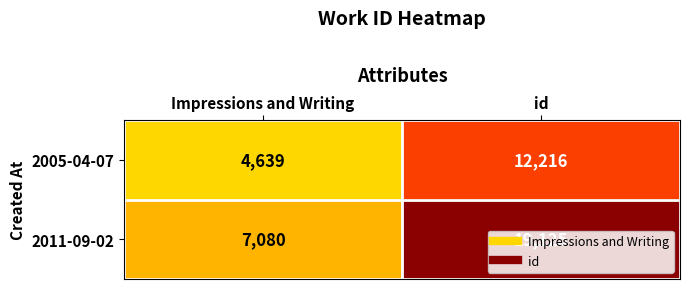

What is the difference between the 2011-09-02 values at Impressions and Writing and id?

12045